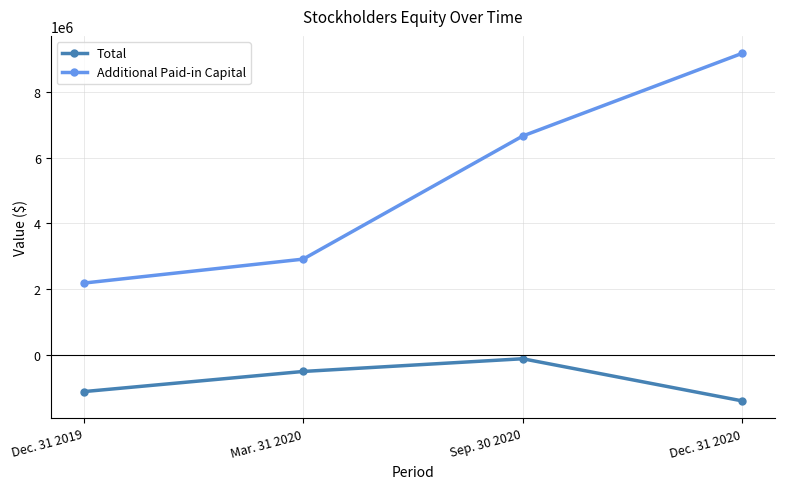

What is the total value across all series at Sep. 30 2020?

6543923